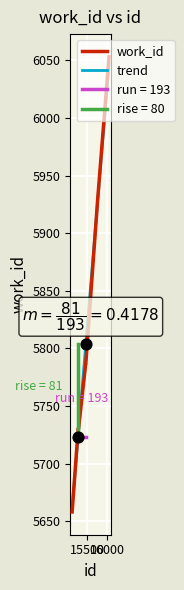

Which has a higher value, 15268 or 15270?

15270